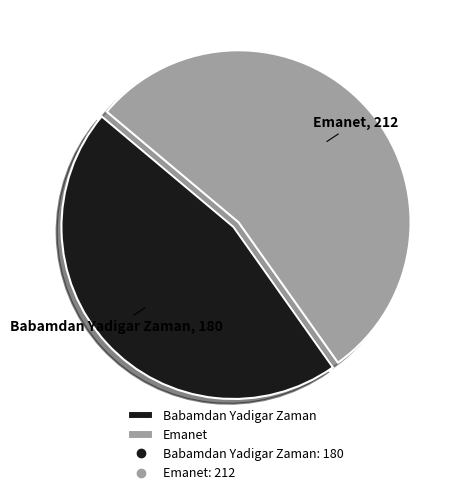

Is the sum of Emanet and Babamdan Yadigar Zaman greater than half?

Yes